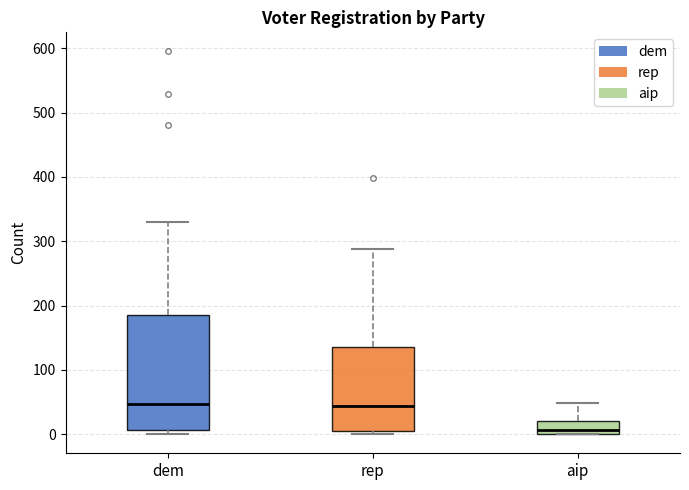

Comparing the boxes themselves (not the whiskers), which one is the tallest?

dem